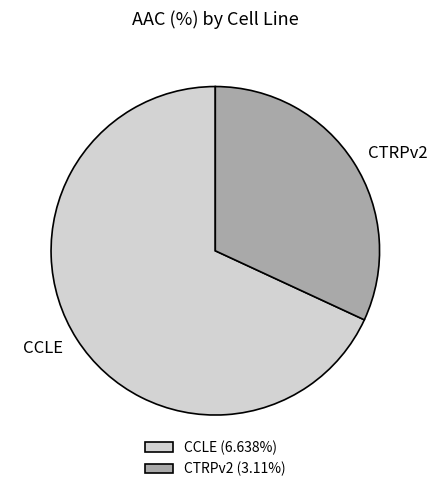

How many segments does this pie chart have?

2